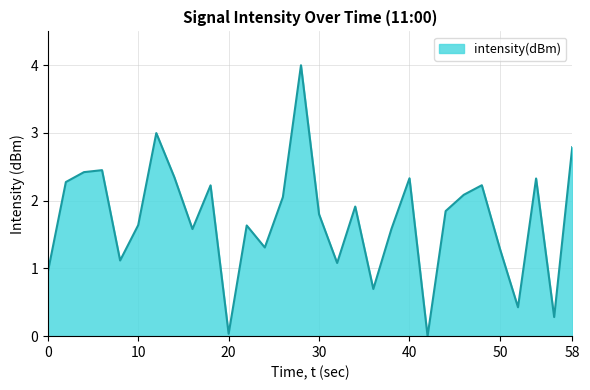

How many categories are shown in the chart?

30